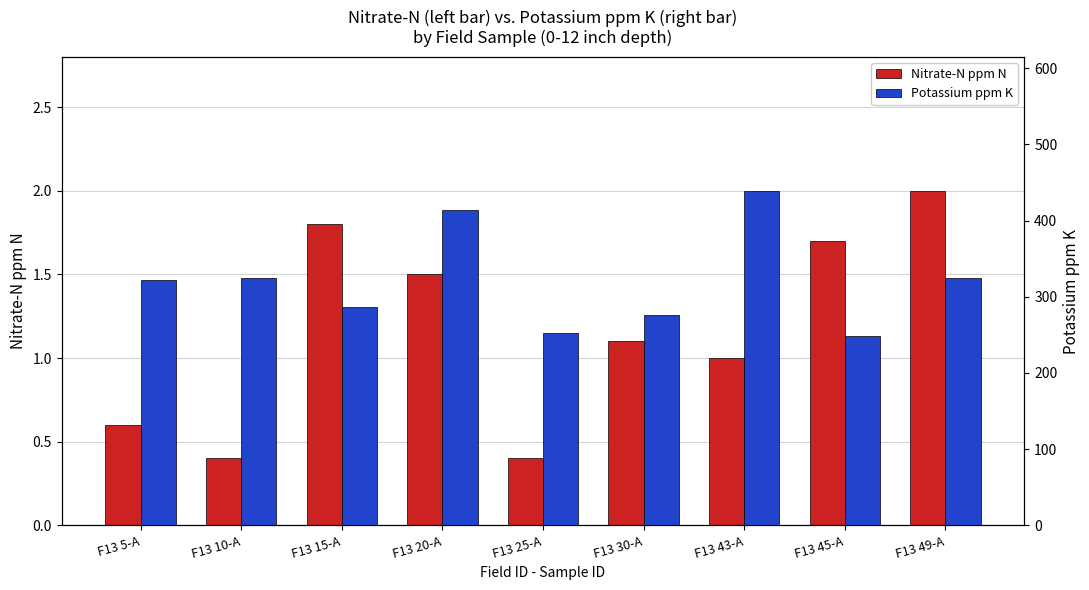

At which category is the sum across all series the highest?

F13 43-A